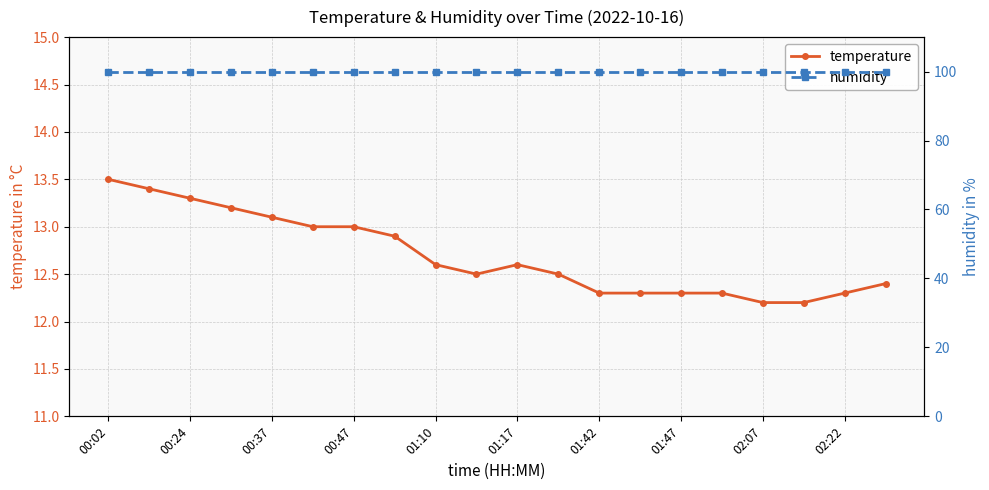

Which category has the highest value in the temperature series?

00:02